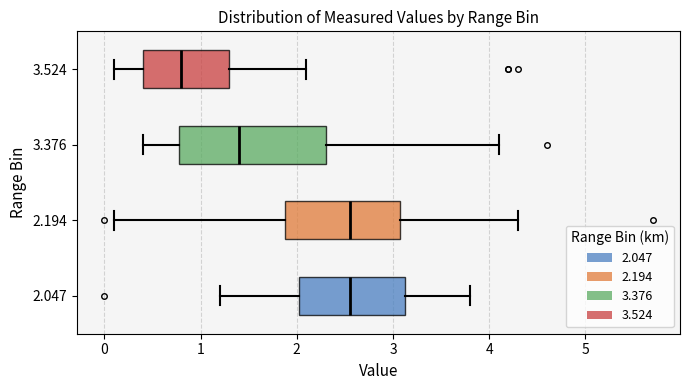

Where does the left whisker of the box at y = 2.047 end on the x-axis? The values are not printed on the chart, so give them approximately, as read against the axis.

1.2